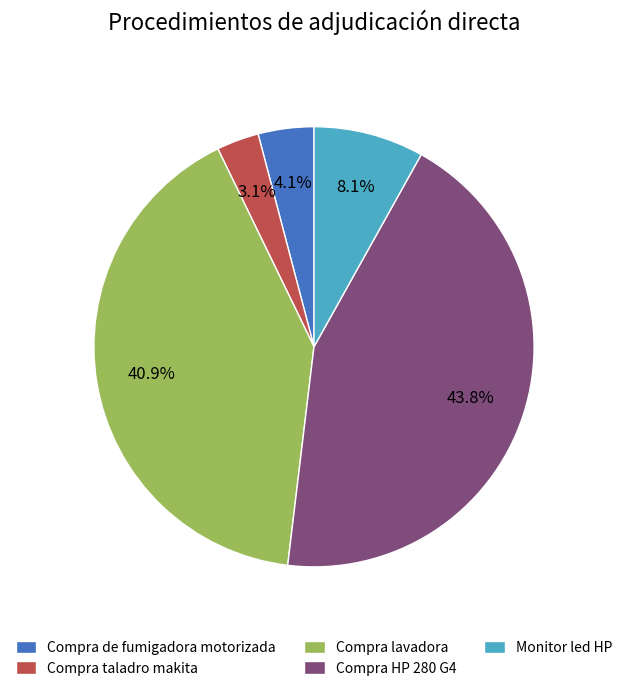

To the nearest percent, what is the average slice percentage?

20%